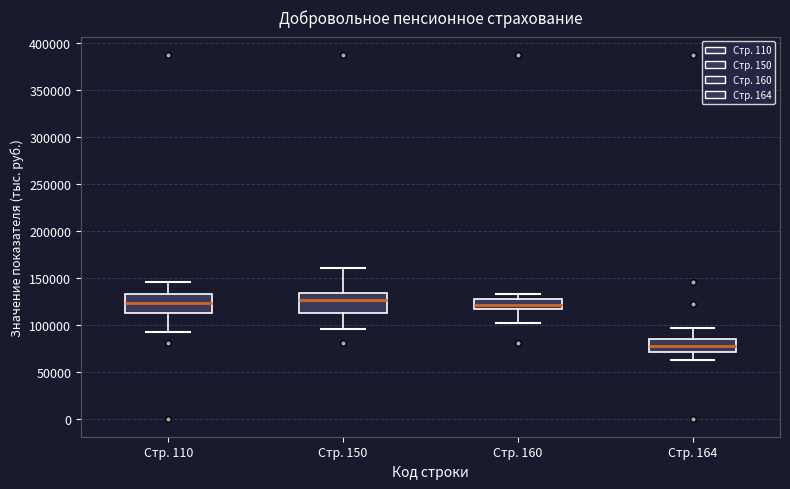

Where is the upper edge of the box for Стр. 164 on the y-axis? The values are not printed on the chart, so give them approximately, as read against the axis.

85000